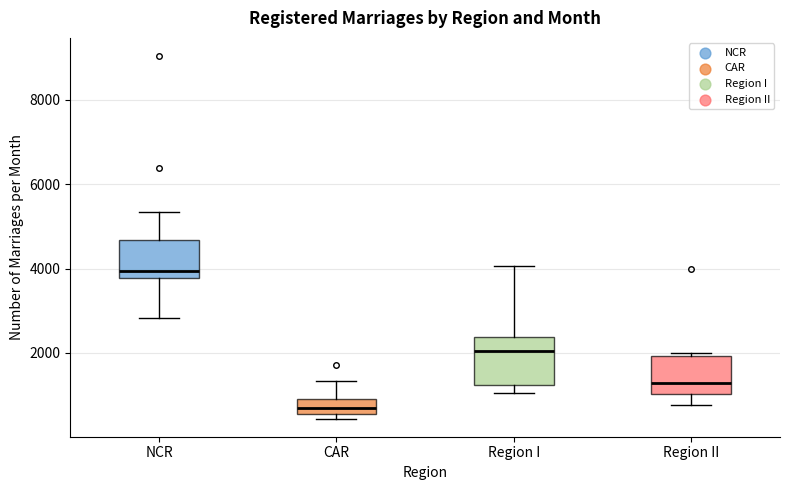

Reading left to right, transcribe this box plot: for each box, give where its median line is, the range the box spans, and where its two whiskers end, as read against the y-axis. The values are not printed on the chart, so give them approximately, as read against the axis.

NCR: median 4000, box 3800 to 4600, whiskers 2800 to 5400
CAR: median 800, box 600 to 1000, whiskers 400 to 1400
Region I: median 2000, box 1200 to 2400, whiskers 1000 to 4000
Region II: median 1200, box 1000 to 2000, whiskers 800 to 2000 (just above the box's upper edge)